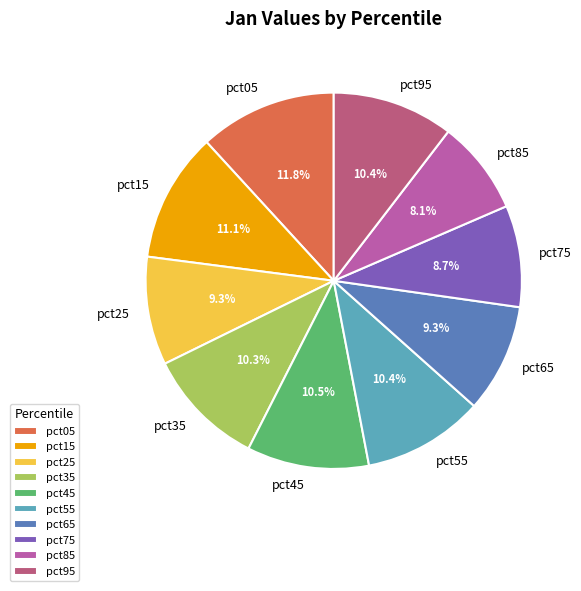

Do pct15 and pct95 together represent more than half of the pie?

No